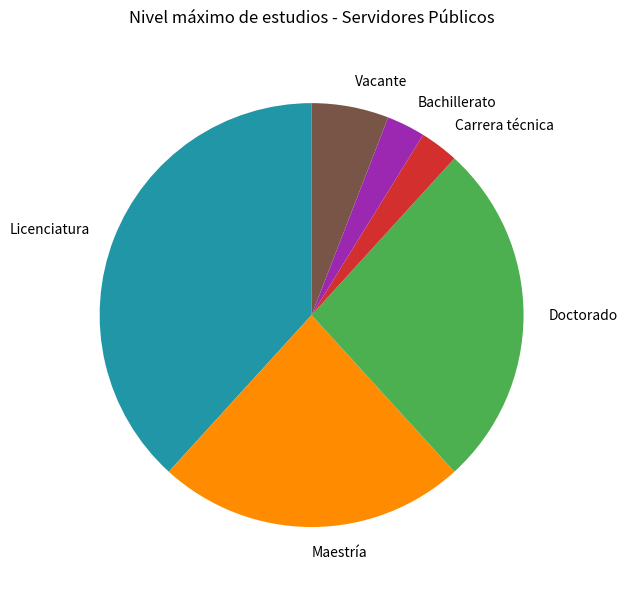

The Doctorado slice represents 26% of the pie. True or false?

True